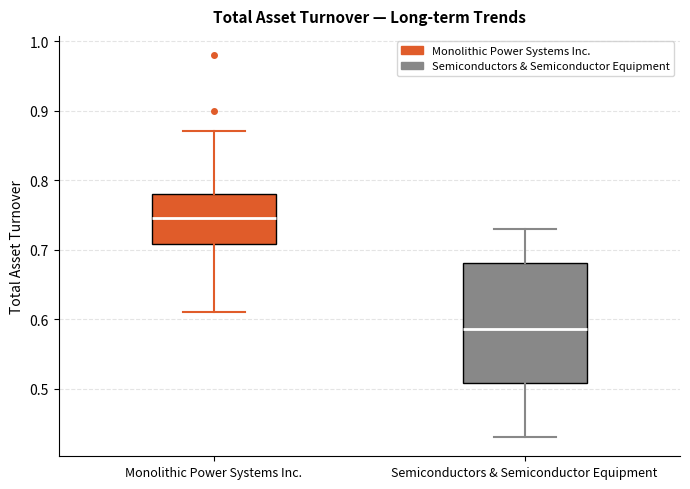

Reading left to right, transcribe this box plot: for each box, give where its median line is, the range the box spans, and where its two whiskers end, as read against the y-axis. The values are not printed on the chart, so give them approximately, as read against the axis.

Monolithic Power Systems Inc.: median 0.75, box 0.71 to 0.78, whiskers 0.61 to 0.87
Semiconductors & Semiconductor Equipment: median 0.59, box 0.51 to 0.68, whiskers 0.43 to 0.73